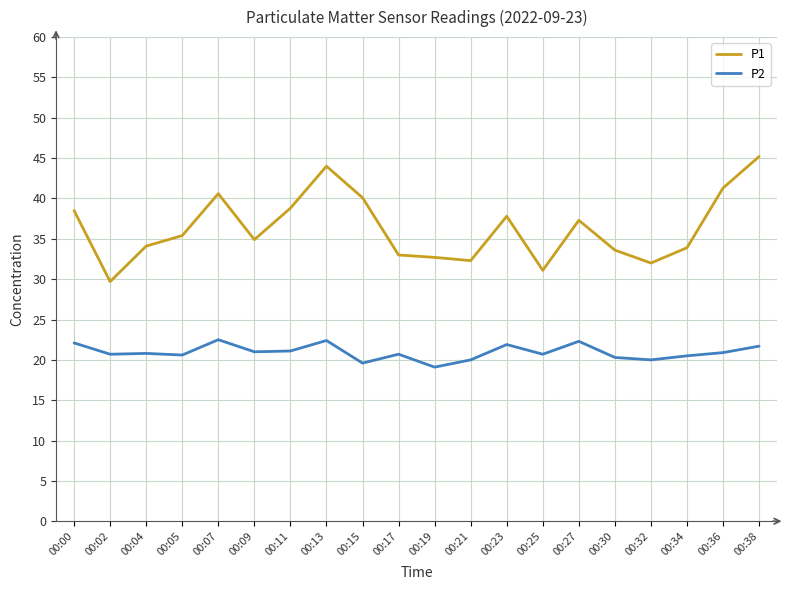

True or false: P2 has a value of 21.0 at 00:09.

True